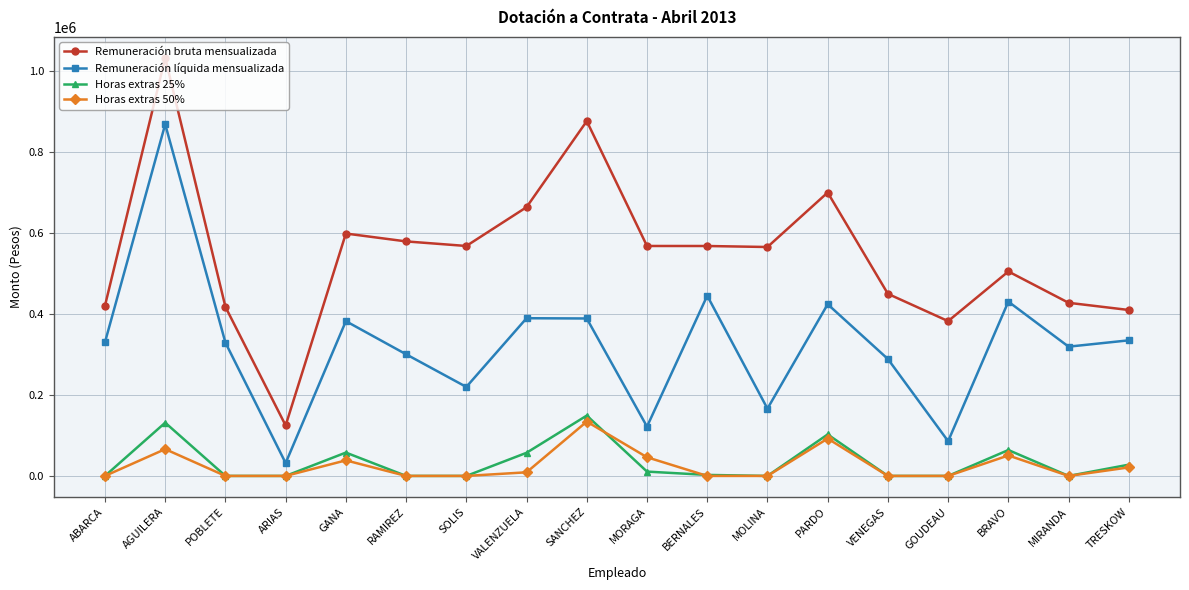

What is the average value of the Horas extras 25% series?

33450